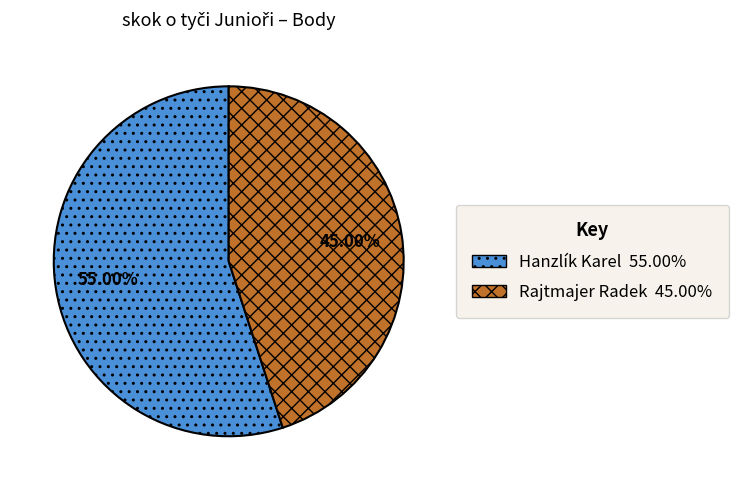

Does Rajtmajer Radek account for over 50% of the chart?

No